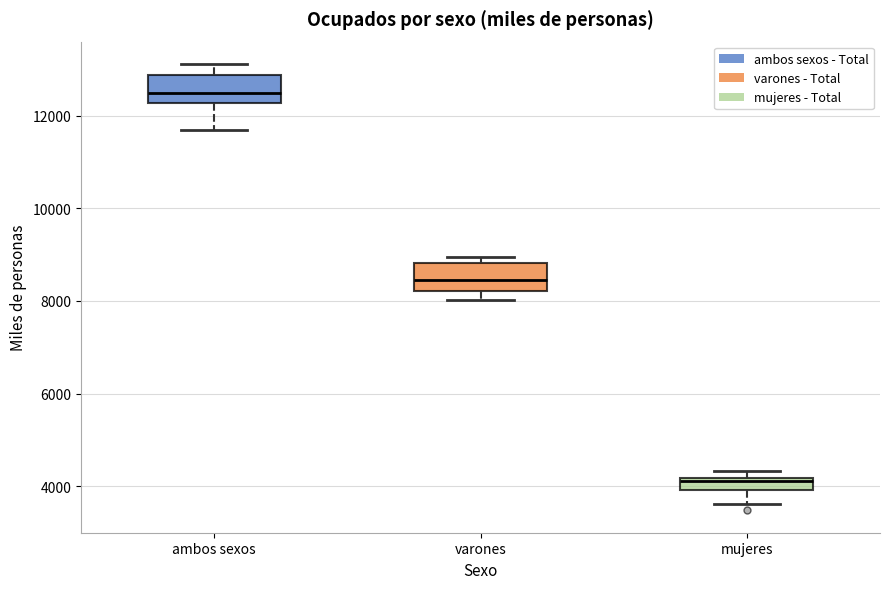

Where is the lower edge of the box for ambos sexos on the y-axis? The values are not printed on the chart, so give them approximately, as read against the axis.

12200